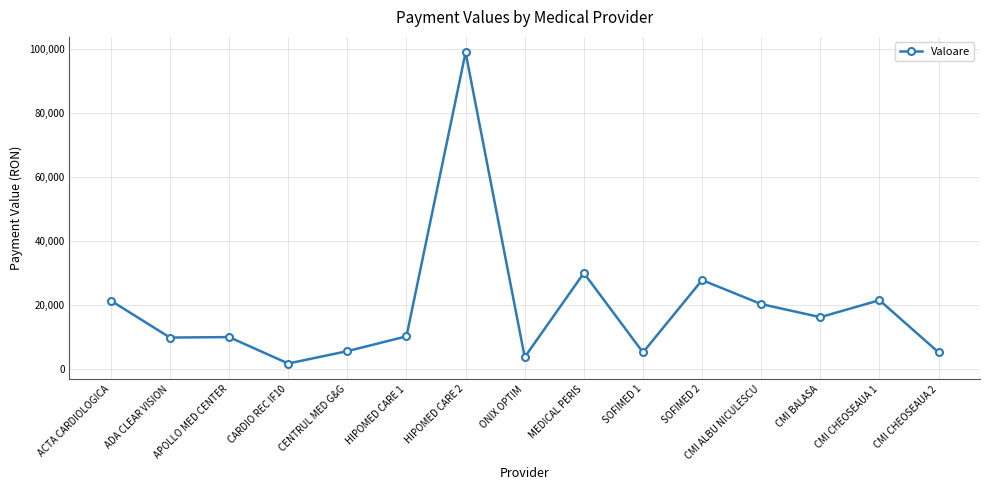

What is the label of the 10th point from the right?

HIPOMED CARE 1